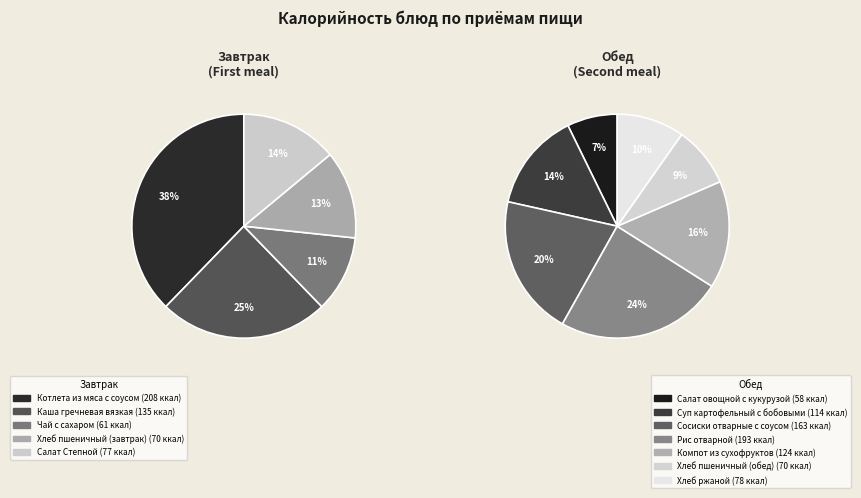

Count the number of slices in the pie.

12